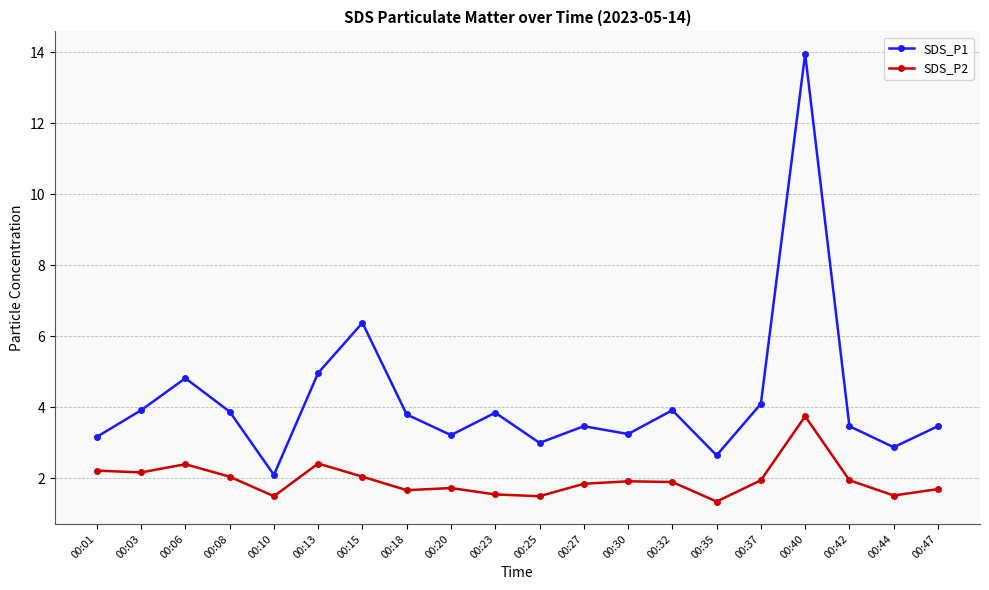

The SDS_P2 series shows 1.4 at 00:01. True or false?

False